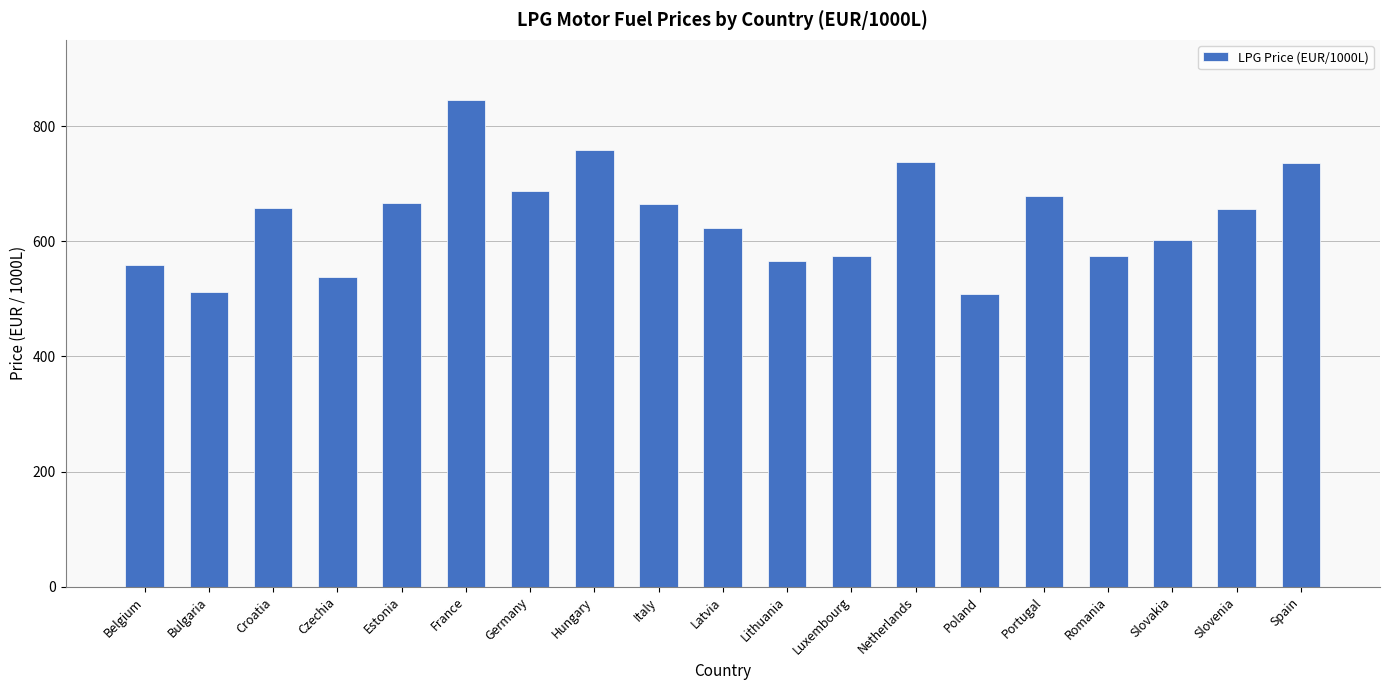

Count the number of data series in this chart.

1